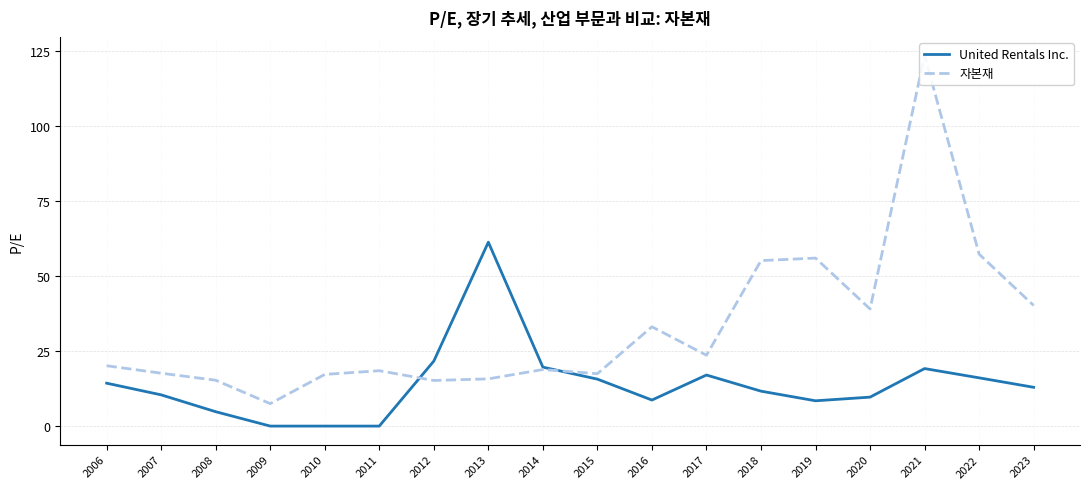

List the series in order of their overall mean, highest first.

자본재, United Rentals Inc.